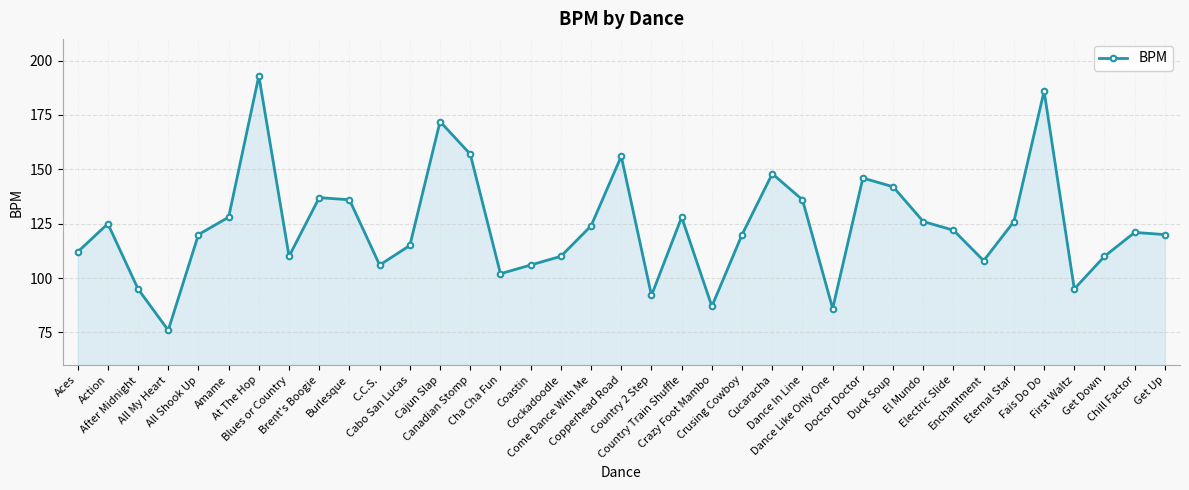

What is the label of the 5th point from the right?

Fais Do Do